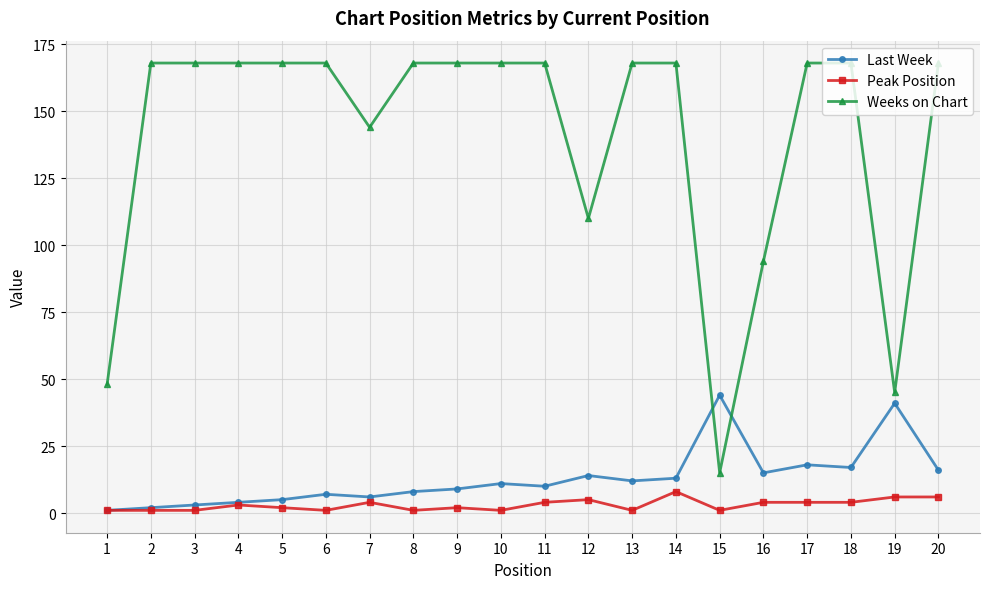

Is it true that Weeks on Chart equals 168 at 3?

True